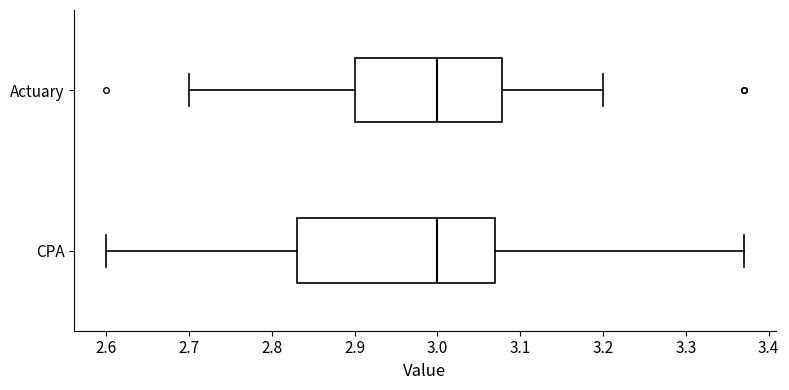

Which box is the widest, from its left edge to its right edge?

CPA